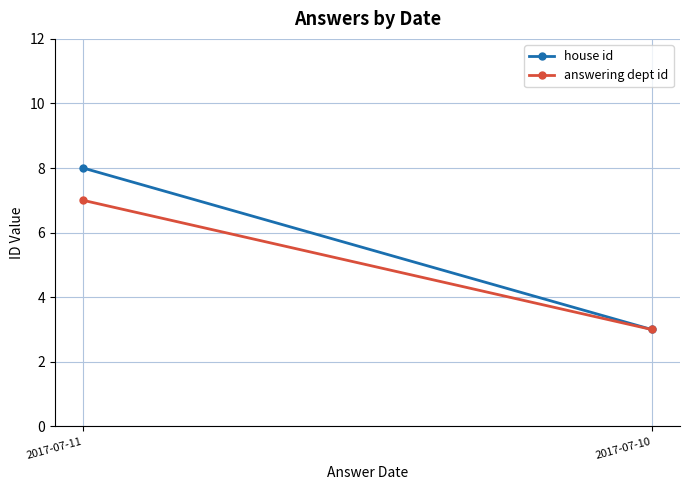

What is the difference between the house id values at 2017-07-10 and 2017-07-11?

5